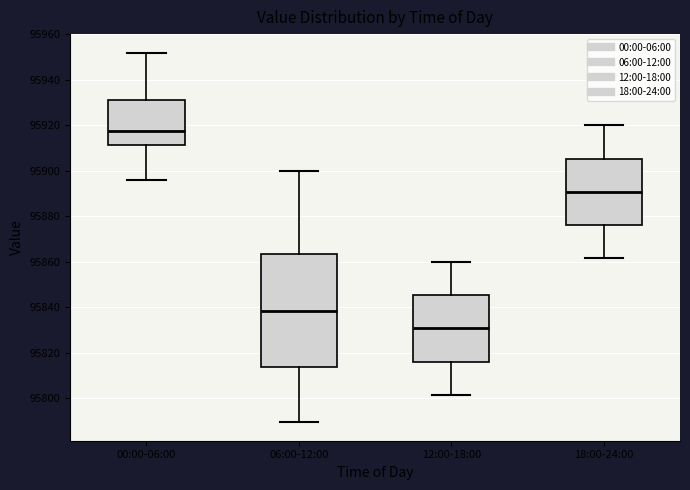

Reading left to right, read every box against the y-axis: the position of its median line, the range the box covers, and the ends of its whiskers. The values are not printed on the chart, so give them approximately, as read against the axis.

00:00-06:00: median 95918, box 95912 to 95930, whiskers 95896 to 95952
06:00-12:00: median 95838, box 95814 to 95864, whiskers 95790 to 95900
12:00-18:00: median 95830, box 95816 to 95846, whiskers 95802 to 95860
18:00-24:00: median 95890, box 95876 to 95906, whiskers 95862 to 95920